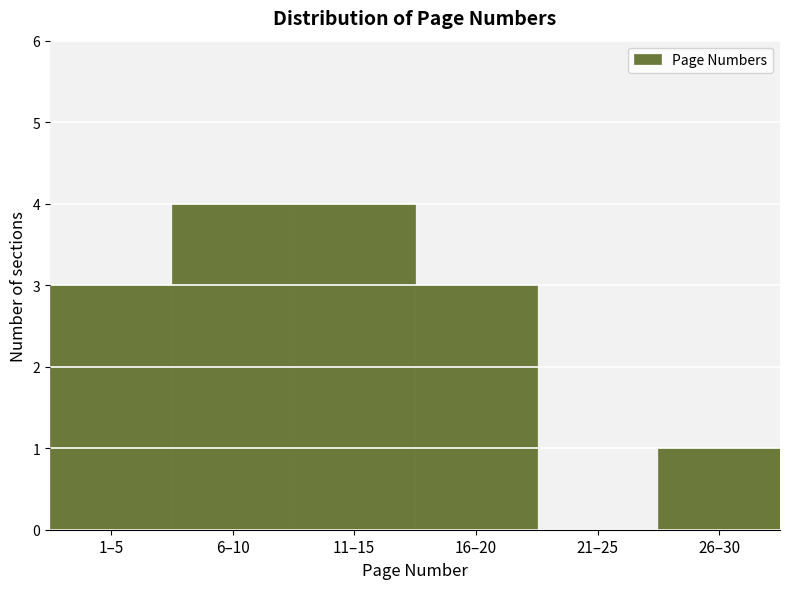

Reading left to right, transcribe all the data shown in this chart.

1–5=3	6–10=4	11–15=4	16–20=3	21–25=0	26–30=1